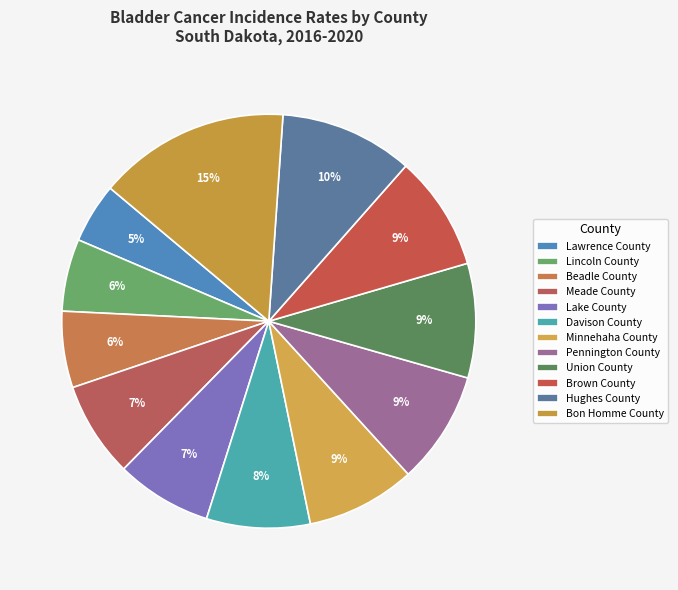

How many slices are in this pie chart?

12